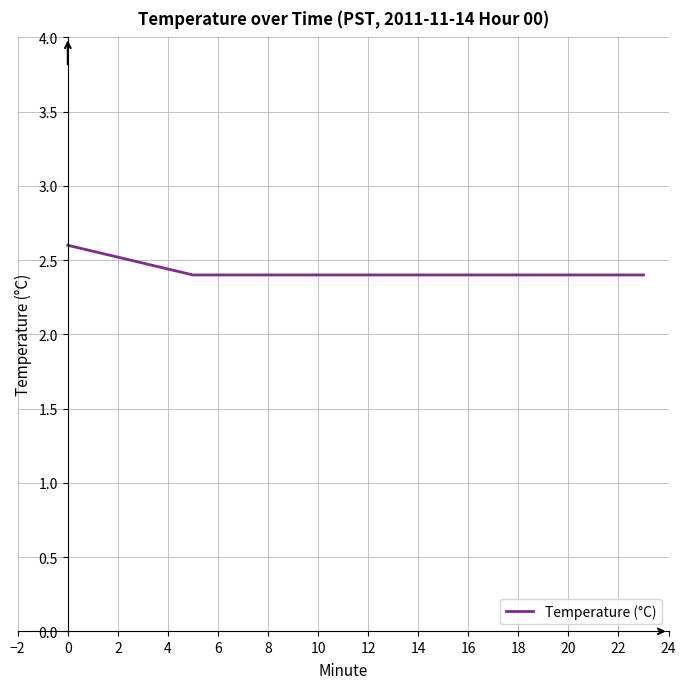

What is the maximum value shown in the chart?

2.6